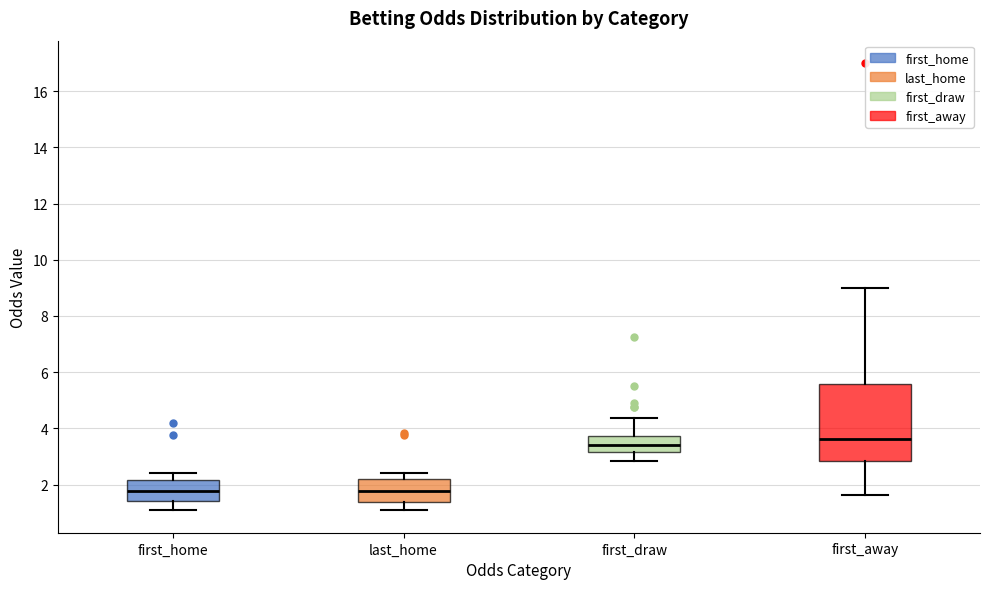

Comparing the boxes themselves (not the whiskers), which one is the tallest?

first_away